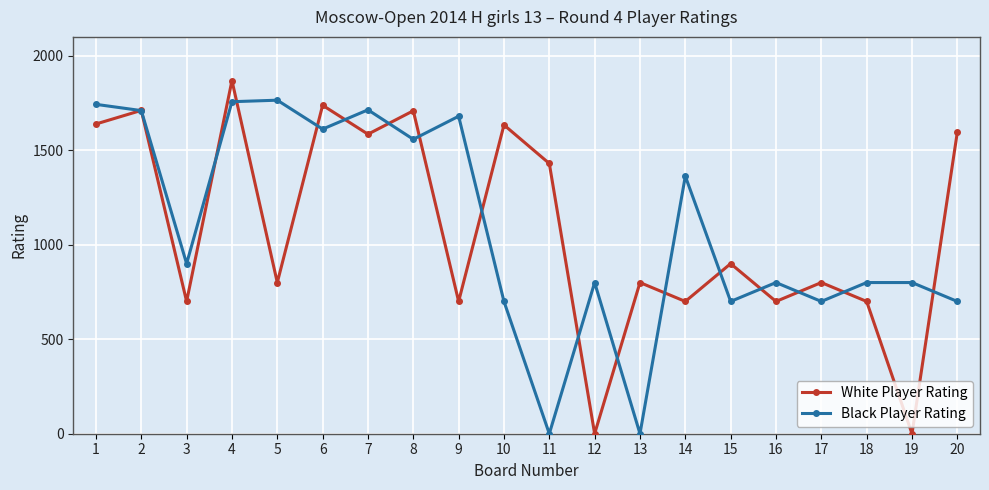

Is it true that White Player Rating equals 700 at 14?

True